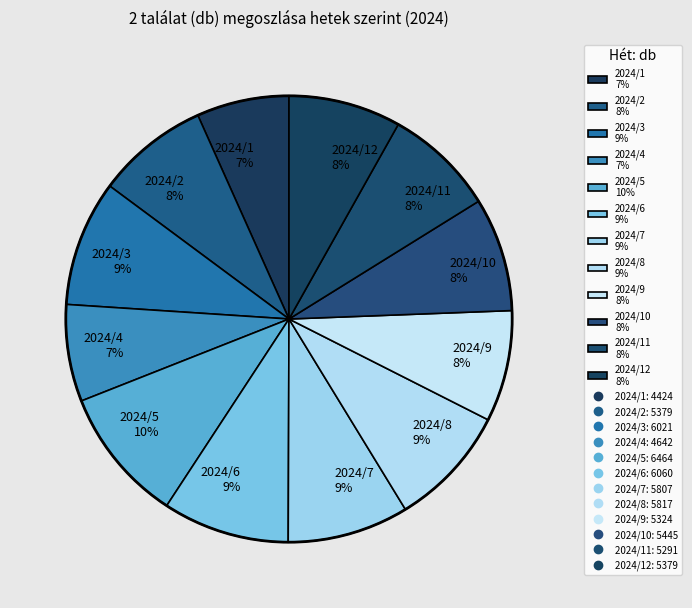

Combined, do 2024/4 7% and 2024/1 7% account for over 50%?

No